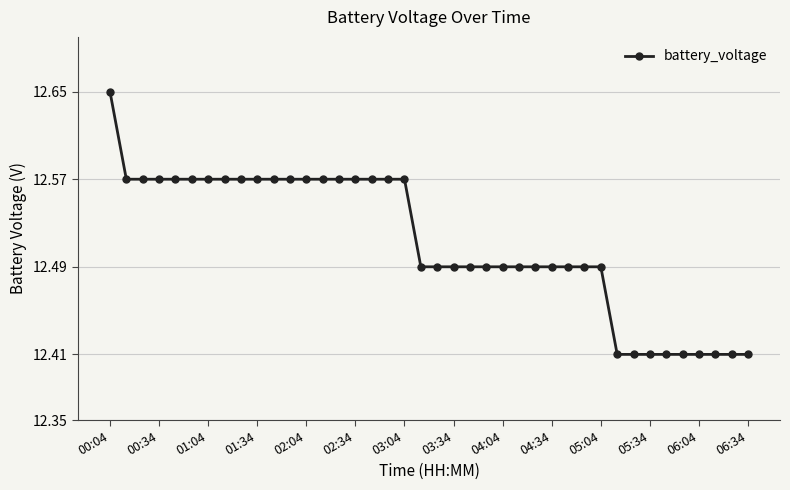

How many values are between 12 and 13?

40